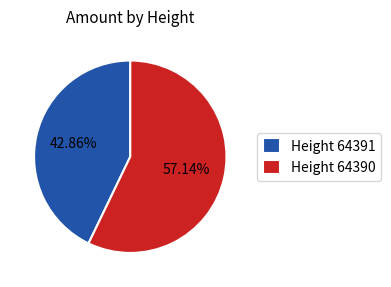

Which category accounts for the majority?

Height 64390